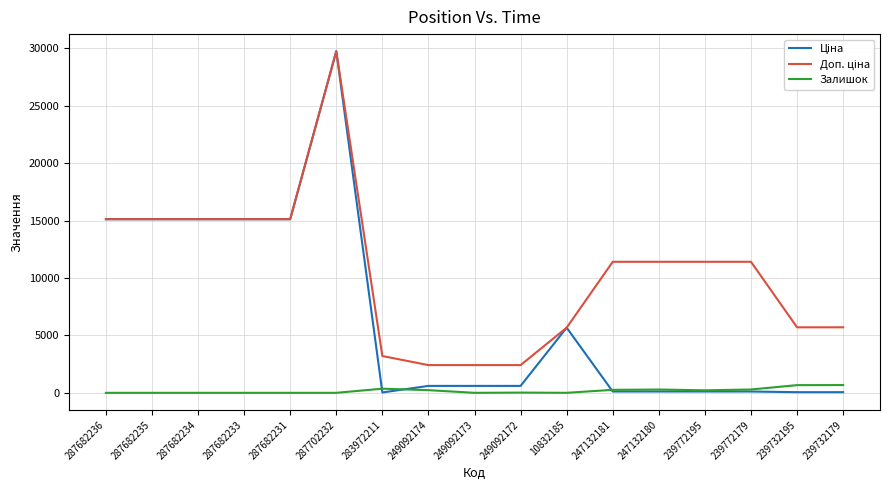

At which category is the sum across all series the highest?

287702232